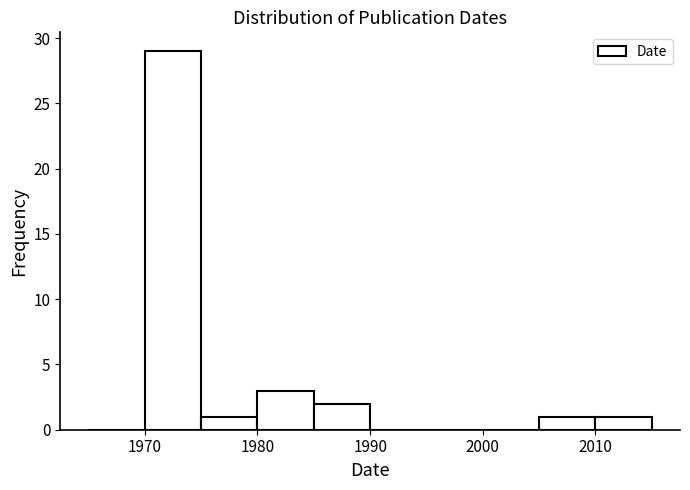

How tall is the bar that spans 1985 to 1990 on the x-axis? The values are not printed on the chart, so give them approximately, as read against the axis.

2